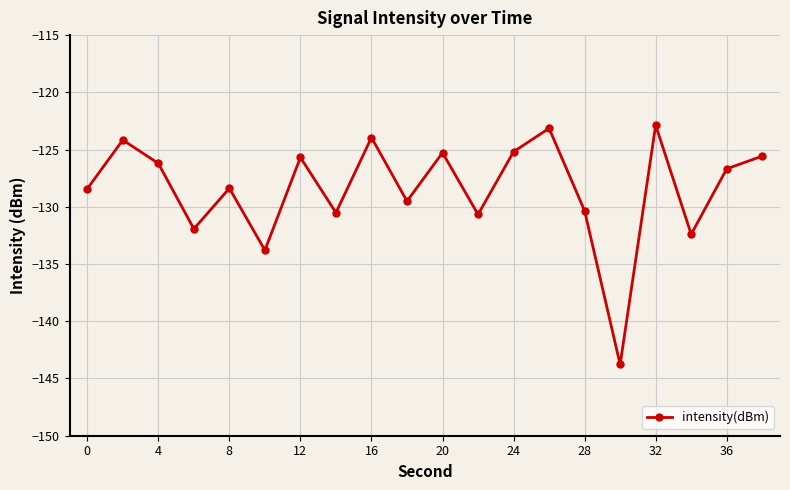

What is the value of the 6th point from the left?

-133.8